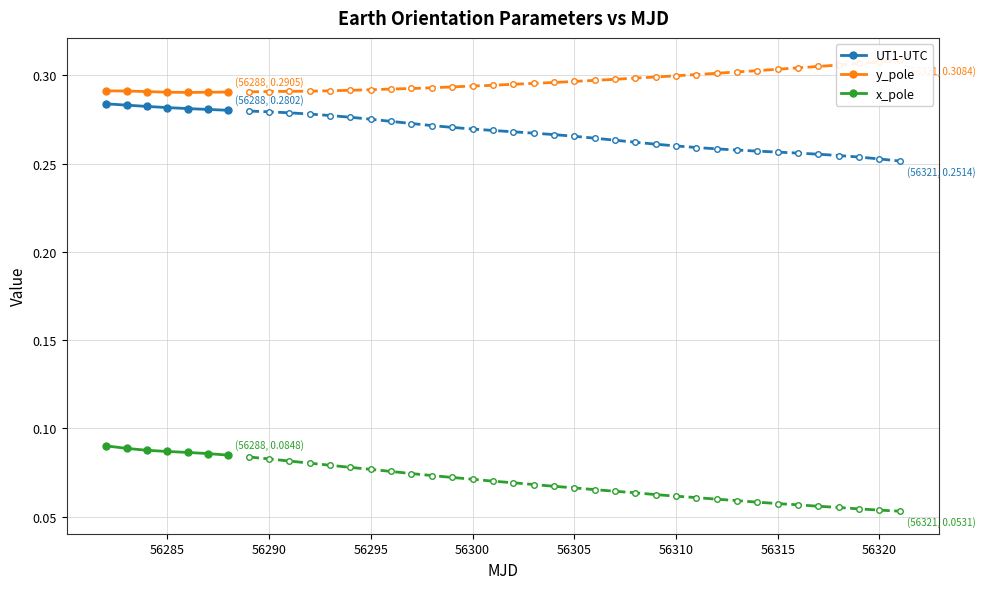

How many y_pole values are between 0 and 1?

7